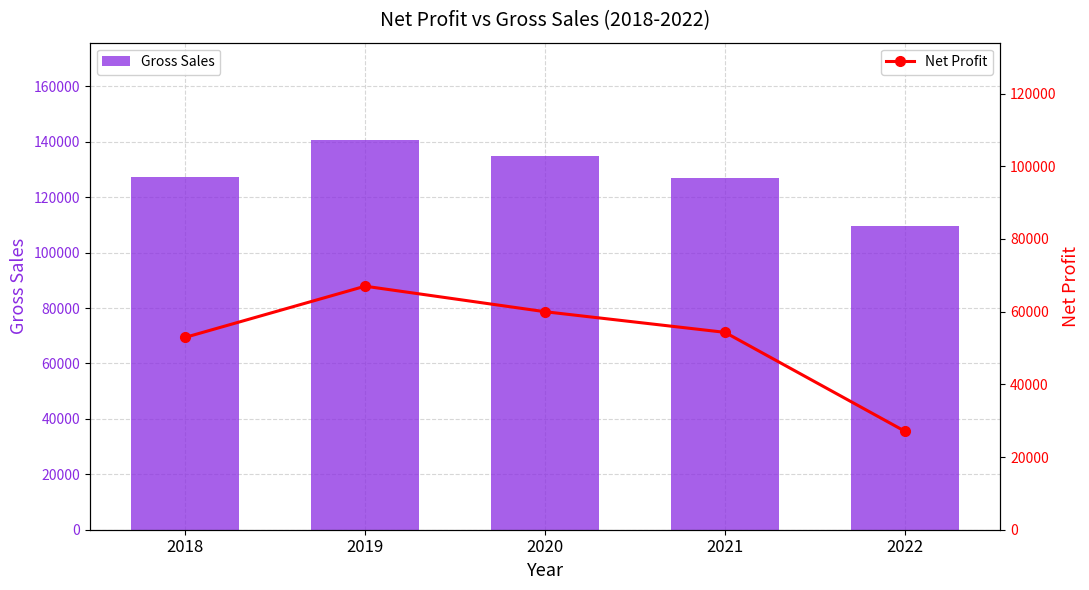

Rank the series at 2019 from highest to lowest value.

Gross Sales, Net Profit